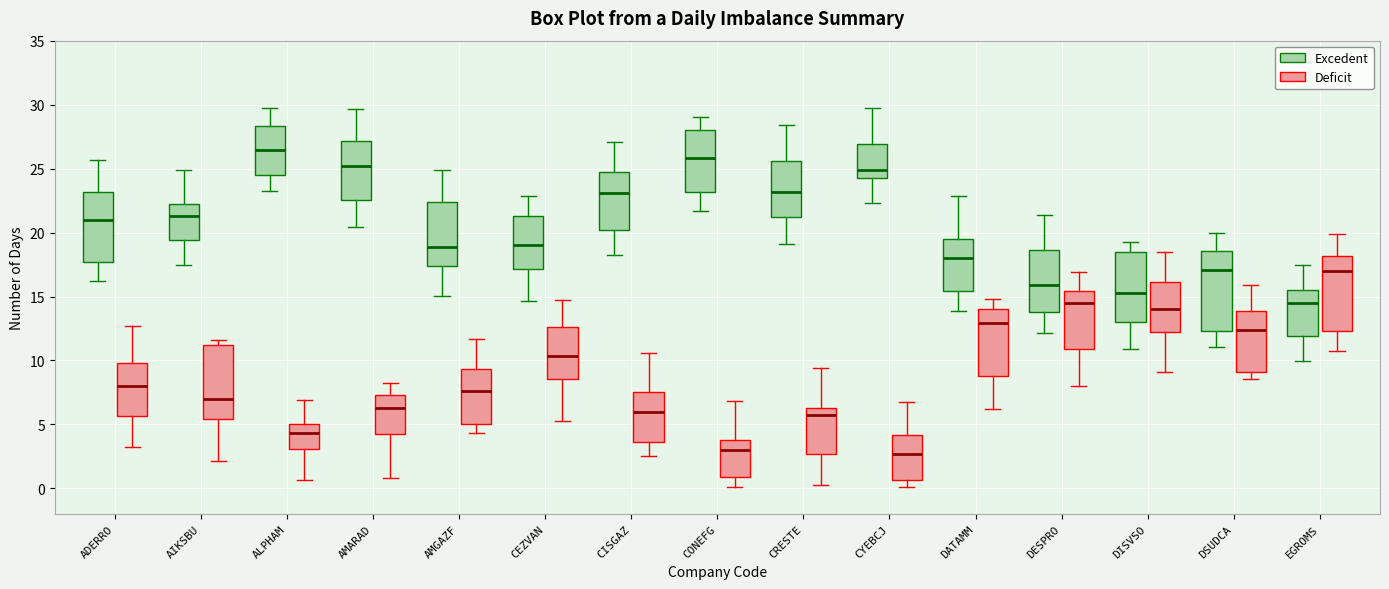

Reading left to right, transcribe this box plot: for each box, give where its median line is, the range the box spans, and where its two whiskers end, as read against the y-axis. The values are not printed on the chart, so give them approximately, as read against the axis.

ADERRO (Excedent): median 21.0, box 17.5 to 23.0, whiskers 16.0 to 25.5
ADERRO (Deficit): median 8.0, box 5.5 to 10.0, whiskers 3.0 to 12.5
AIKSBU (Excedent): median 21.5, box 19.5 to 22.0, whiskers 17.5 to 25.0
AIKSBU (Deficit): median 7.0, box 5.5 to 11.0, whiskers 2.0 to 11.5
ALPHAM (Excedent): median 26.5, box 24.5 to 28.5, whiskers 23.0 to 30.0
ALPHAM (Deficit): median 4.5, box 3.0 to 5.0, whiskers 0.5 to 7.0
AMARAD (Excedent): median 25.0, box 22.5 to 27.0, whiskers 20.5 to 29.5
AMARAD (Deficit): median 6.5, box 4.5 to 7.5, whiskers 1.0 to 8.0
AMGAZF (Excedent): median 19.0, box 17.5 to 22.5, whiskers 15.0 to 25.0
AMGAZF (Deficit): median 7.5, box 5.0 to 9.5, whiskers 4.5 to 11.5
CEZVAN (Excedent): median 19.0, box 17.0 to 21.5, whiskers 14.5 to 23.0
CEZVAN (Deficit): median 10.5, box 8.5 to 12.5, whiskers 5.5 to 15.0
CISGAZ (Excedent): median 23.0, box 20.0 to 24.5, whiskers 18.5 to 27.0
CISGAZ (Deficit): median 6.0, box 3.5 to 7.5, whiskers 2.5 to 10.5
CONEFG (Excedent): median 26.0, box 23.0 to 28.0, whiskers 21.5 to 29.0
CONEFG (Deficit): median 3.0, box 1.0 to 4.0, whiskers 0.0 to 7.0
CRESTE (Excedent): median 23.0, box 21.5 to 25.5, whiskers 19.0 to 28.5
CRESTE (Deficit): median 6.0, box 2.5 to 6.5, whiskers 0.5 to 9.5
CYEBCJ (Excedent): median 25.0, box 24.5 to 27.0, whiskers 22.5 to 30.0
CYEBCJ (Deficit): median 2.5, box 0.5 to 4.0, whiskers 0.0 to 6.5
DATAMM (Excedent): median 18.0, box 15.5 to 19.5, whiskers 14.0 to 23.0
DATAMM (Deficit): median 13.0, box 9.0 to 14.0, whiskers 6.0 to 15.0
DESPRO (Excedent): median 16.0, box 14.0 to 18.5, whiskers 12.0 to 21.5
DESPRO (Deficit): median 14.5, box 11.0 to 15.5, whiskers 8.0 to 17.0
DISVSO (Excedent): median 15.5, box 13.0 to 18.5, whiskers 11.0 to 19.0
DISVSO (Deficit): median 14.0, box 12.0 to 16.0, whiskers 9.0 to 18.5
DSUDCA (Excedent): median 17.0, box 12.5 to 18.5, whiskers 11.0 to 20.0
DSUDCA (Deficit): median 12.5, box 9.0 to 14.0, whiskers 8.5 to 16.0
EGROMS (Excedent): median 14.5, box 12.0 to 15.5, whiskers 10.0 to 17.5
EGROMS (Deficit): median 17.0, box 12.5 to 18.0, whiskers 10.5 to 20.0